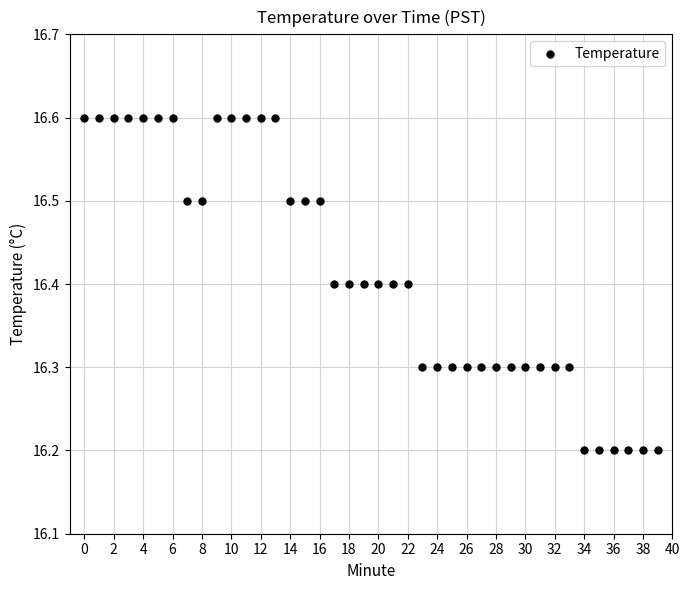

What is the range of Y values (max minus min)?

0.4